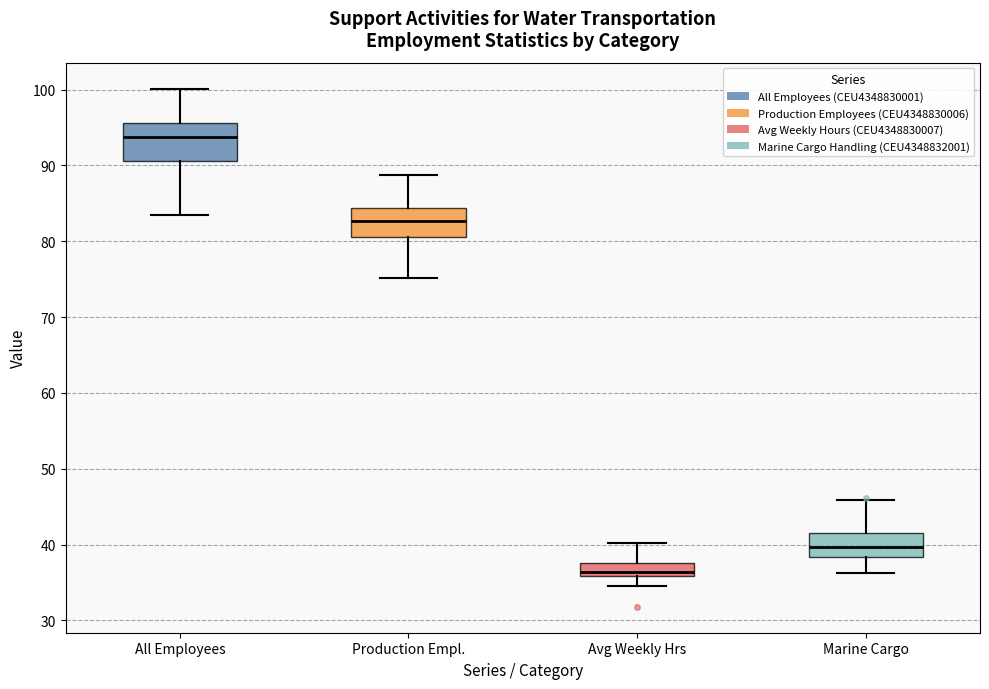

Reading left to right, read every box against the y-axis: the position of its median line, the range the box covers, and the ends of its whiskers. The values are not printed on the chart, so give them approximately, as read against the axis.

All Employees: median 94, box 91 to 96, whiskers 83 to 100
Production Empl.: median 83, box 81 to 84, whiskers 75 to 89
Avg Weekly Hrs: median 36 (just above the box's lower edge), box 36 to 38, whiskers 35 to 40
Marine Cargo: median 40, box 38 to 41, whiskers 36 to 46